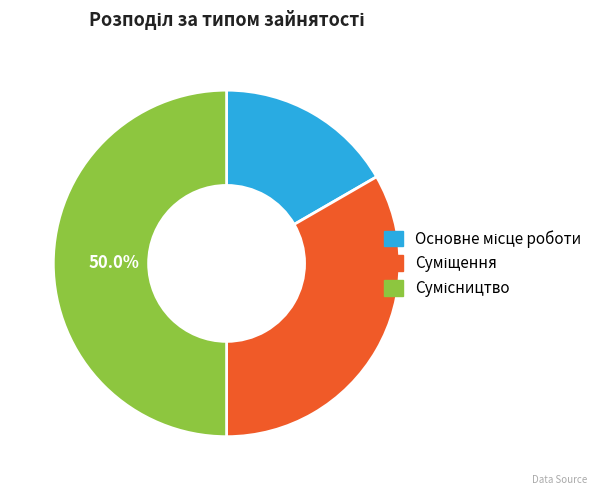

How many segments does this pie chart have?

3